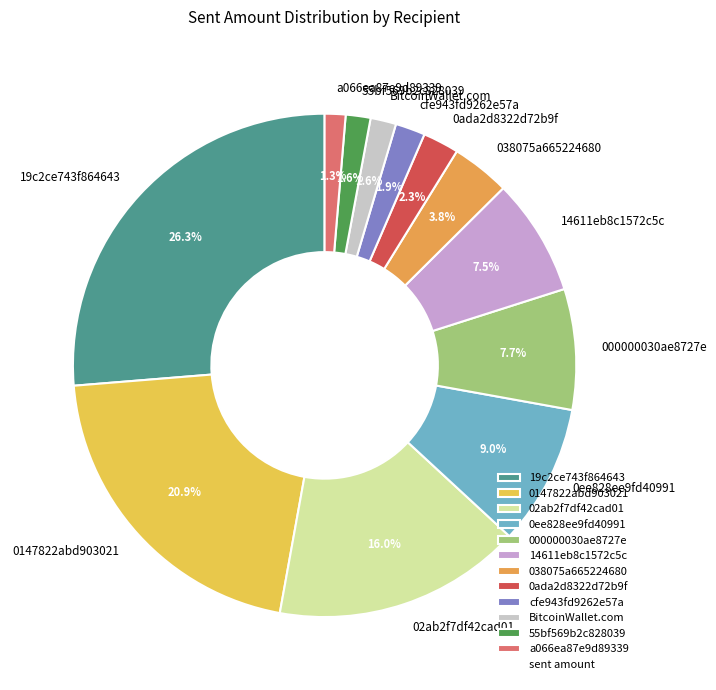

To the nearest percent, what percentage of the pie is 038075a665224680?

4%